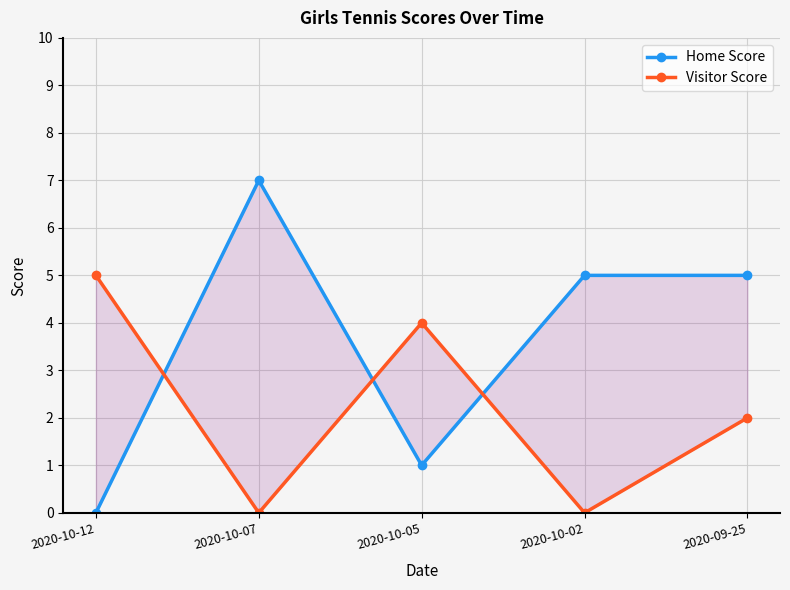

How many lines are shown in the chart?

2